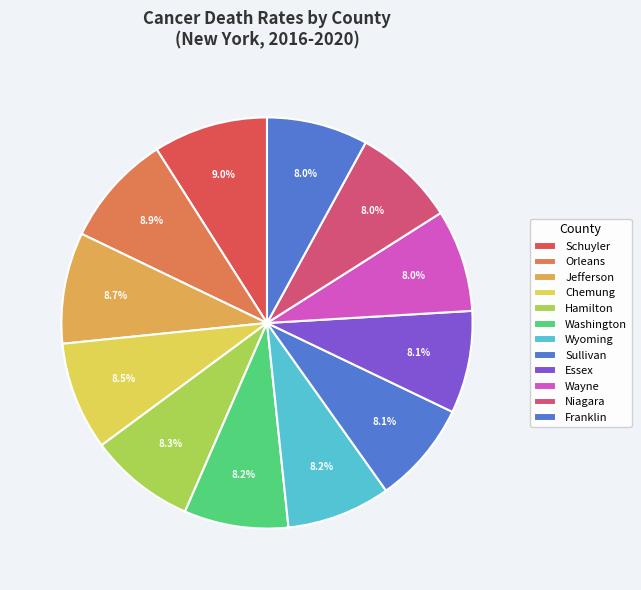

How many slices are in this pie chart?

12